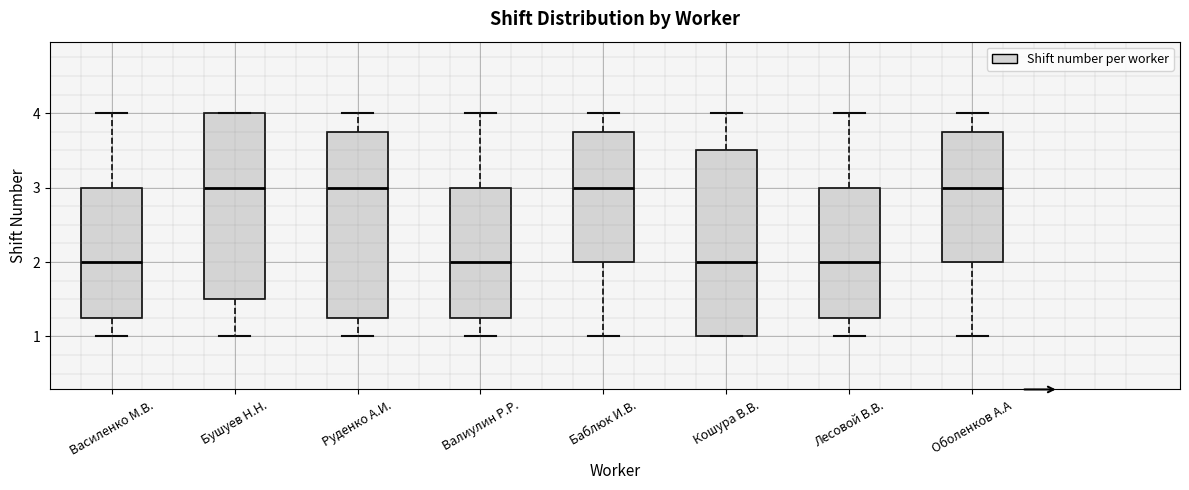

Reading left to right, read every box against the y-axis: the position of its median line, the range the box covers, and the ends of its whiskers. The values are not printed on the chart, so give them approximately, as read against the axis.

Василенко М.В.: median 2.0, box 1.3 to 3.0, whiskers 1.0 to 4.0
Бушуев Н.Н.: median 3.0, box 1.5 to 4.0, whiskers 1.0 to 4.0
Руденко А.И.: median 3.0, box 1.3 to 3.8, whiskers 1.0 to 4.0
Валиулин Р.Р.: median 2.0, box 1.3 to 3.0, whiskers 1.0 to 4.0
Баблюк И.В.: median 3.0, box 2.0 to 3.8, whiskers 1.0 to 4.0
Кошура В.В.: median 2.0, box 1.0 to 3.5, whiskers 1.0 to 4.0
Лесовой В.В.: median 2.0, box 1.3 to 3.0, whiskers 1.0 to 4.0
Оболенков А.А: median 3.0, box 2.0 to 3.8, whiskers 1.0 to 4.0